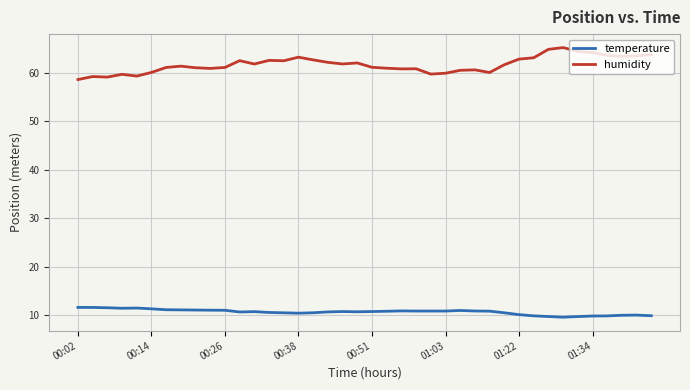

What is the maximum value for temperature?

11.6